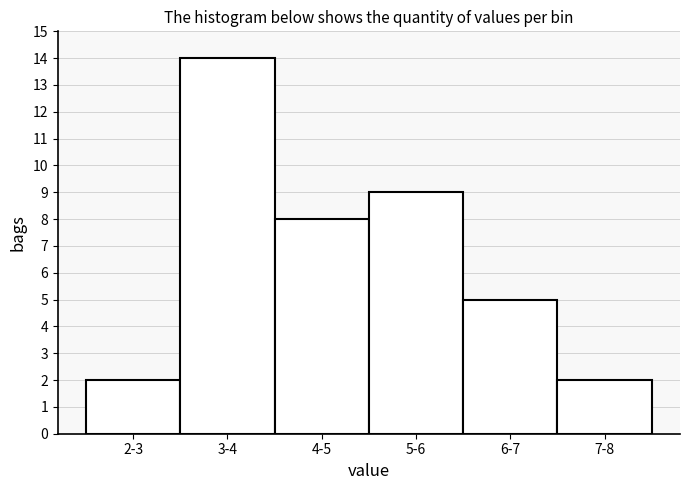

Reading right to left, extract all data points from this chart.

2	5	9	8	14	2